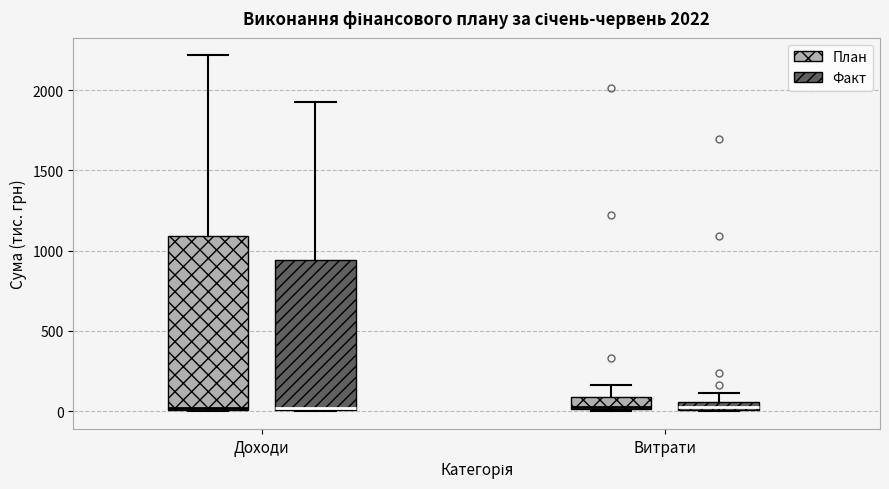

Which box is the tallest, from its lower edge to its upper edge?

Доходи (План)